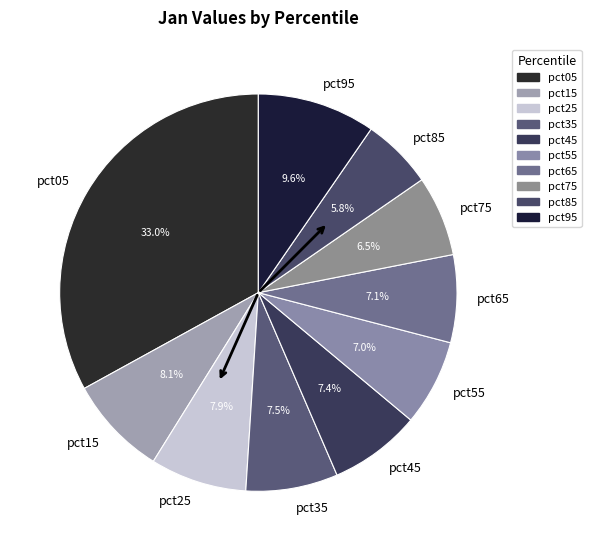

Is there a majority slice in this chart?

No